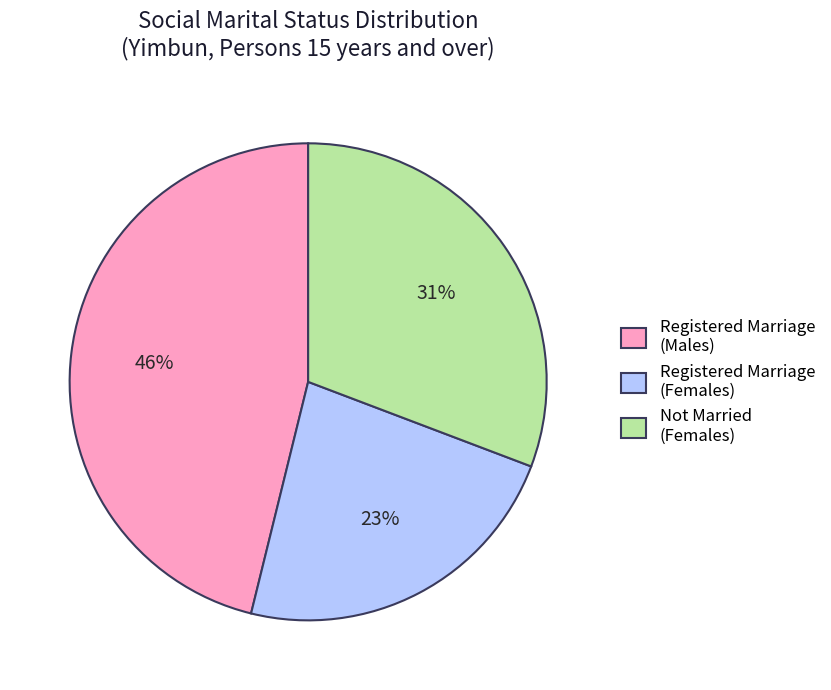

What percentage is the Not Married (Females) slice, to the nearest percent?

31%